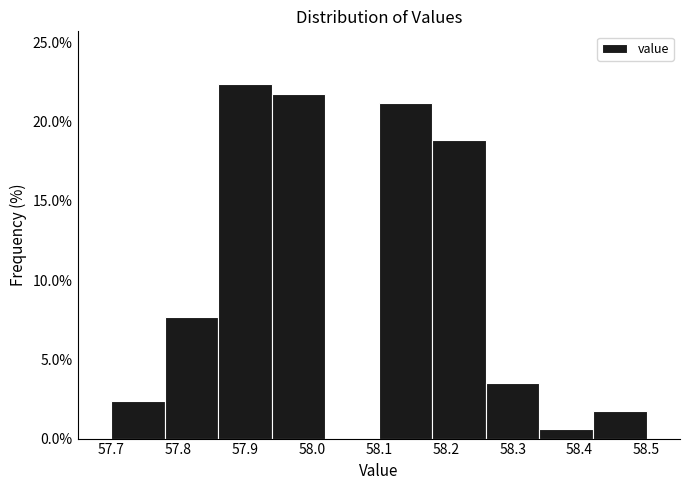

Reading left to right, list every bar in this chart as the range it spans on the x-axis followed by its height. The values are not printed on the chart, so give them approximately, as read against the axis.

57.70 to 57.78: 2.5
57.78 to 57.86: 7.5
57.86 to 57.94: 22.5
57.94 to 58.02: 22.0
58.02 to 58.10: 0
58.10 to 58.18: 21.0
58.18 to 58.26: 19.0
58.26 to 58.34: 3.5
58.34 to 58.42: 0.5
58.42 to 58.50: 2.0